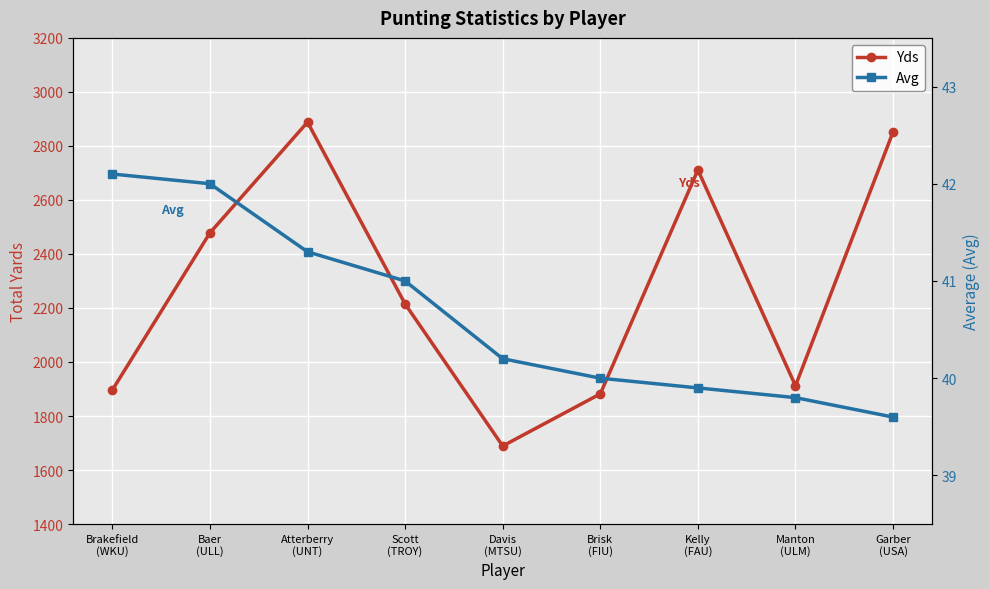

The value of Avg at Atterberry
(UNT) is 41.3. True or false?

True